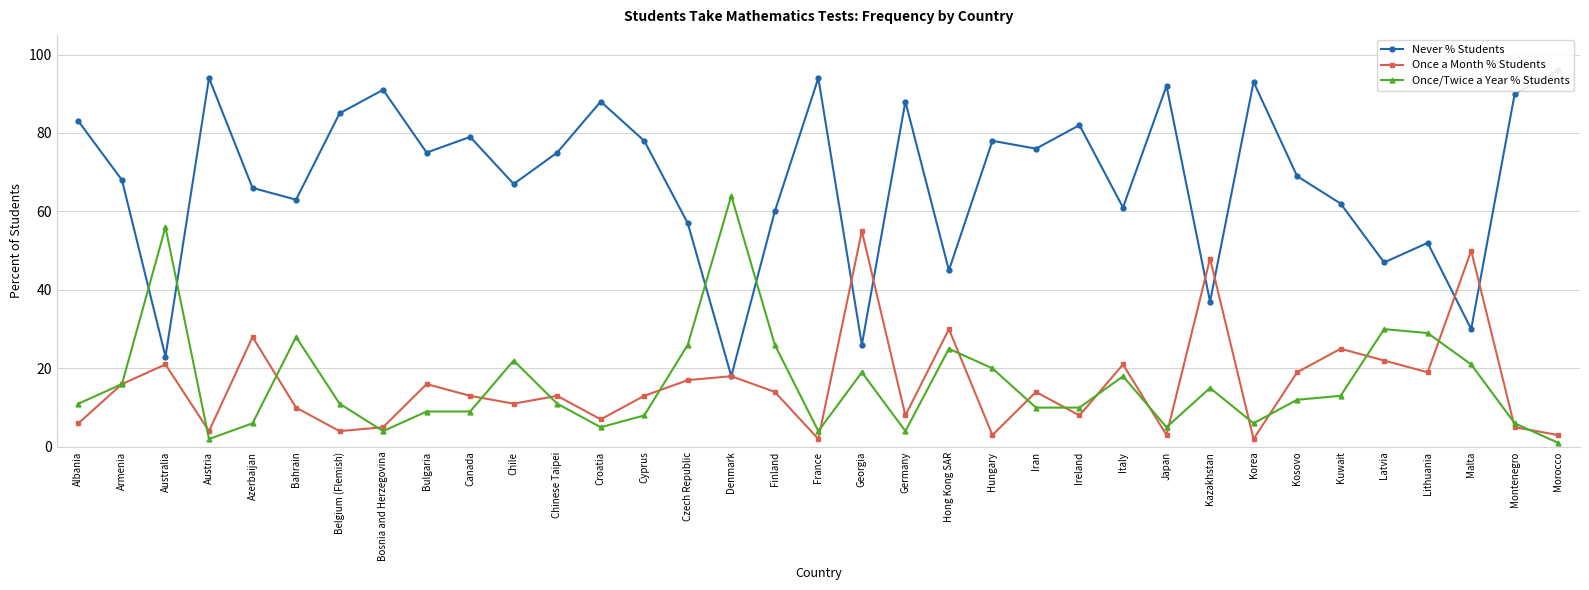

The Once a Month % Students series shows 4 at Finland. True or false?

False